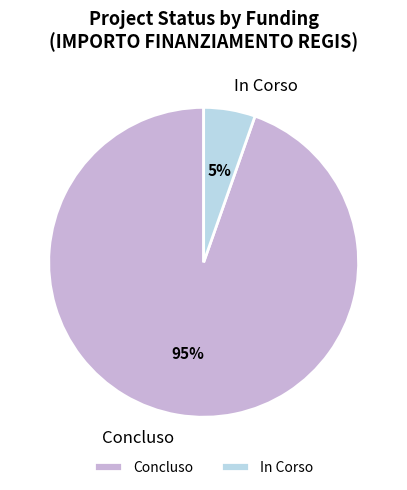

What is the smallest slice in the pie chart?

In Corso